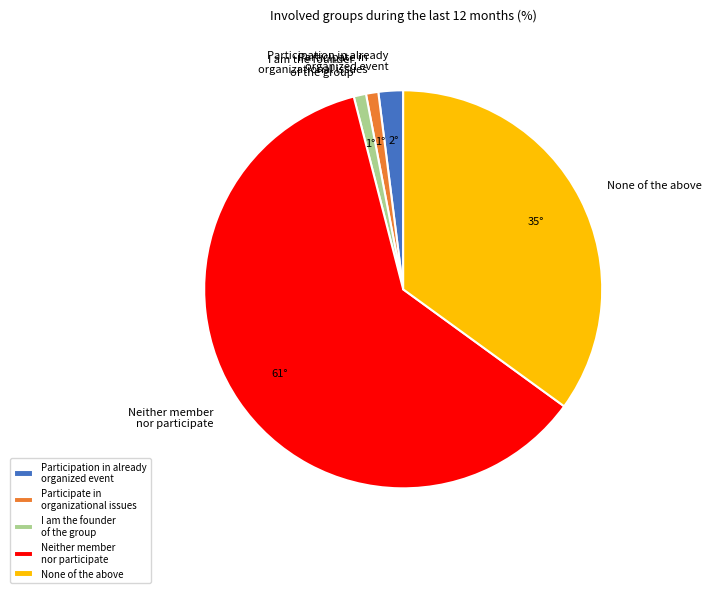

Which has a higher value, Participate in organizational issues or Neither member nor participate?

Neither member nor participate